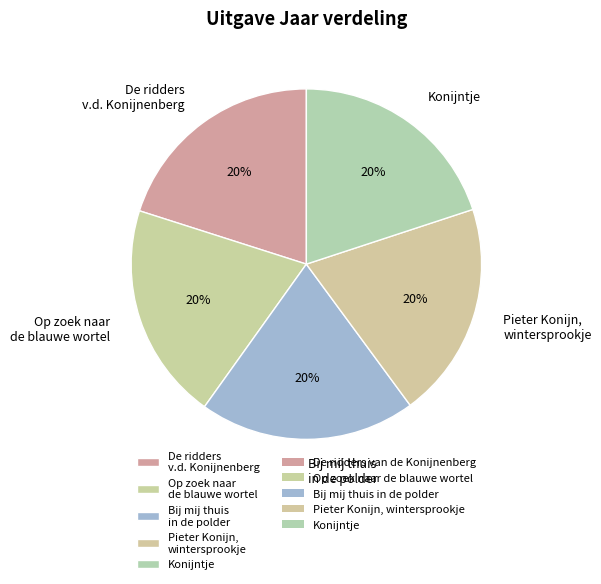

The Bij mij thuis in de polder slice represents 20% of the pie. True or false?

True